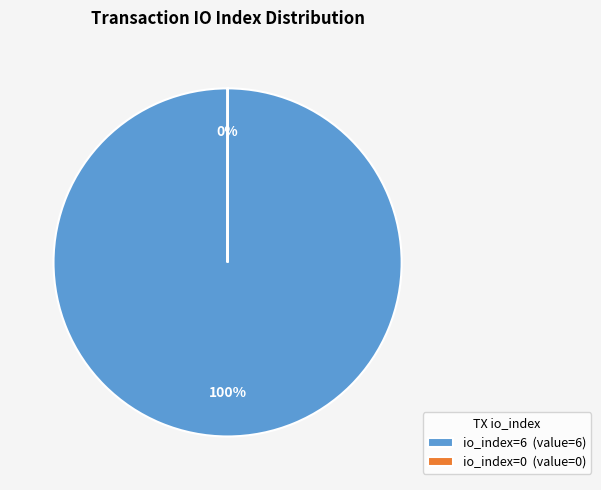

Does io_index=6 (value=6) represent more than half of the total?

Yes